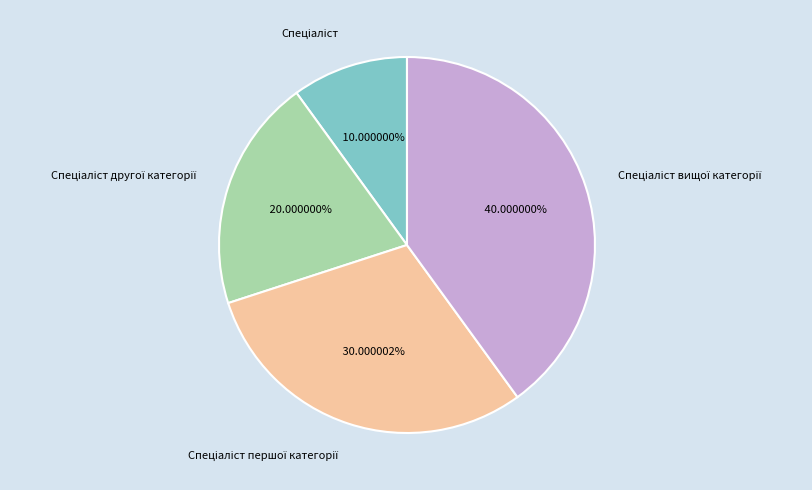

Does any single category account for the majority?

No